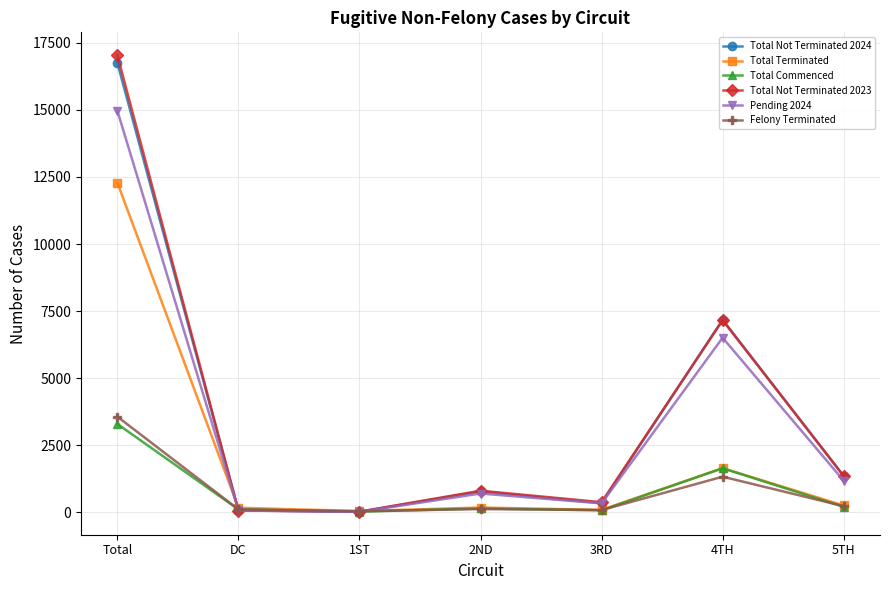

What is the label of the 3rd point from the right?

3RD